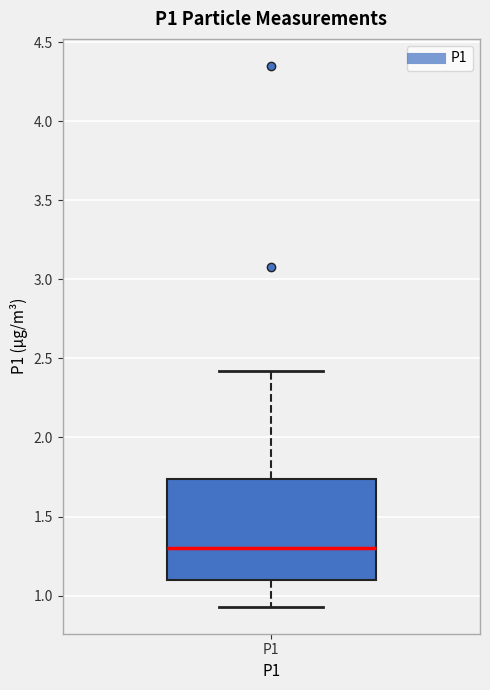

Read this box plot against the y-axis: the position of the median line, the range covered by the box, and the ends of both whiskers. The values are not printed on the chart, so give them approximately, as read against the axis.

median 1.30, box 1.10 to 1.75, whiskers 0.95 to 2.40